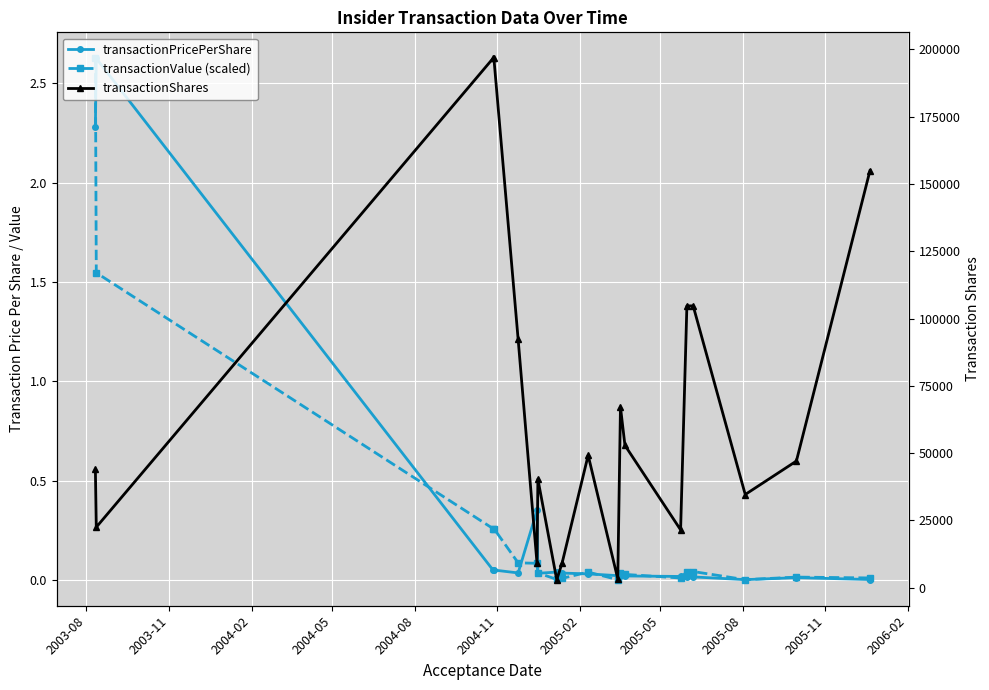

The transactionPricePerShare series shows 0.0 at 17. True or false?

False